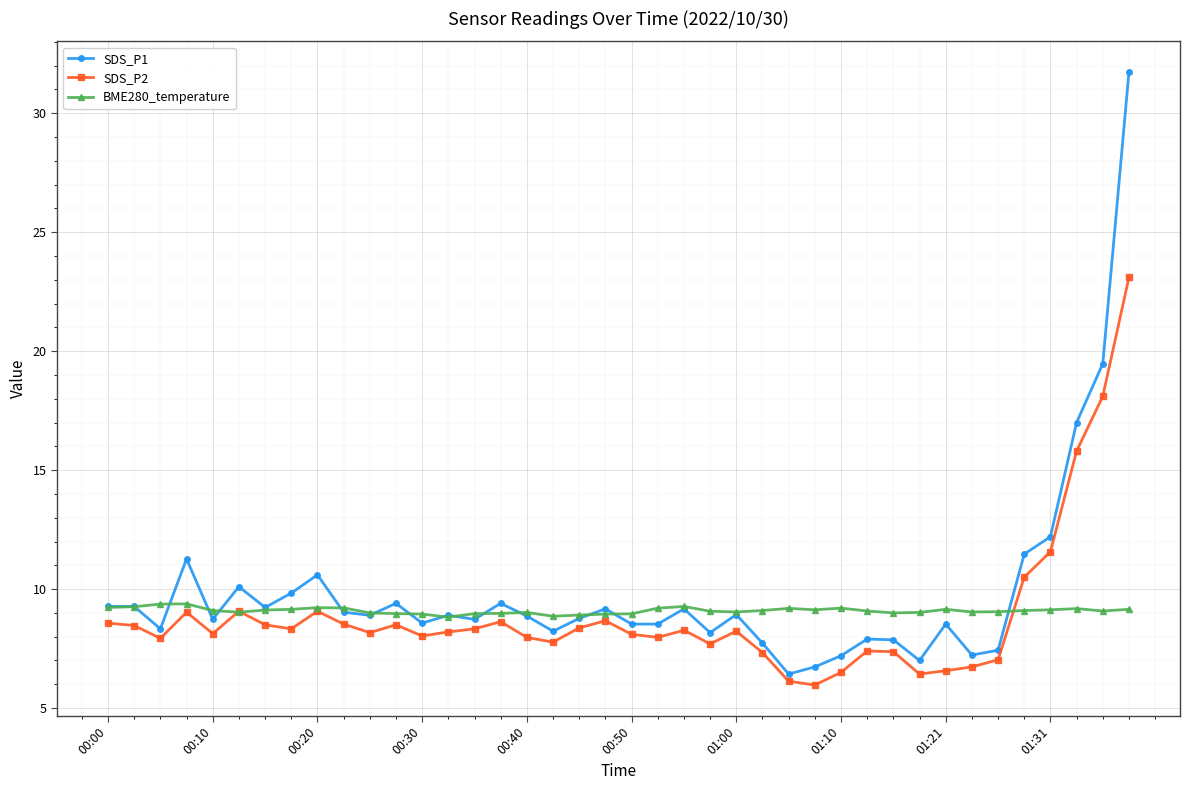

Which series has the widest spread of values?

SDS_P1